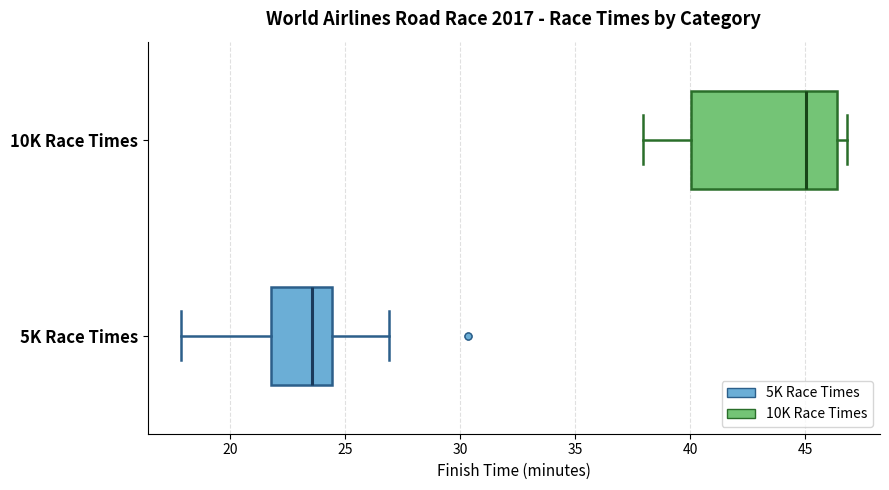

Comparing the boxes themselves (not the whiskers), which one is the widest?

10K Race Times